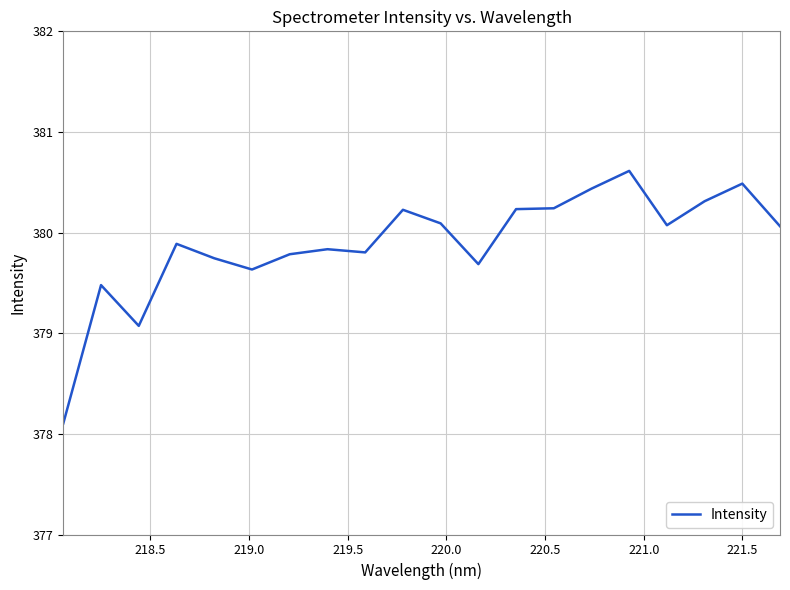

What is the maximum value shown in the chart?

380.6